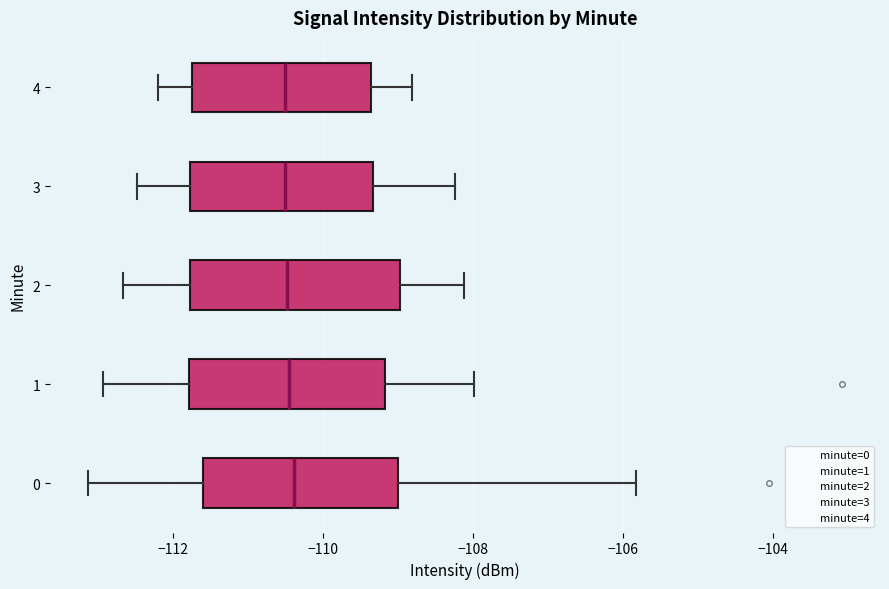

Reading bottom to top, transcribe this box plot: for each box, give where its median line is, the range the box spans, and where its two whiskers end, as read against the x-axis. The values are not printed on the chart, so give them approximately, as read against the axis.

0: median -110.4, box -111.6 to -109.0, whiskers -113.2 to -105.8
1: median -110.4, box -111.8 to -109.2, whiskers -113.0 to -108.0
2: median -110.4, box -111.8 to -109.0, whiskers -112.6 to -108.2
3: median -110.6, box -111.8 to -109.4, whiskers -112.4 to -108.2
4: median -110.6, box -111.8 to -109.4, whiskers -112.2 to -108.8